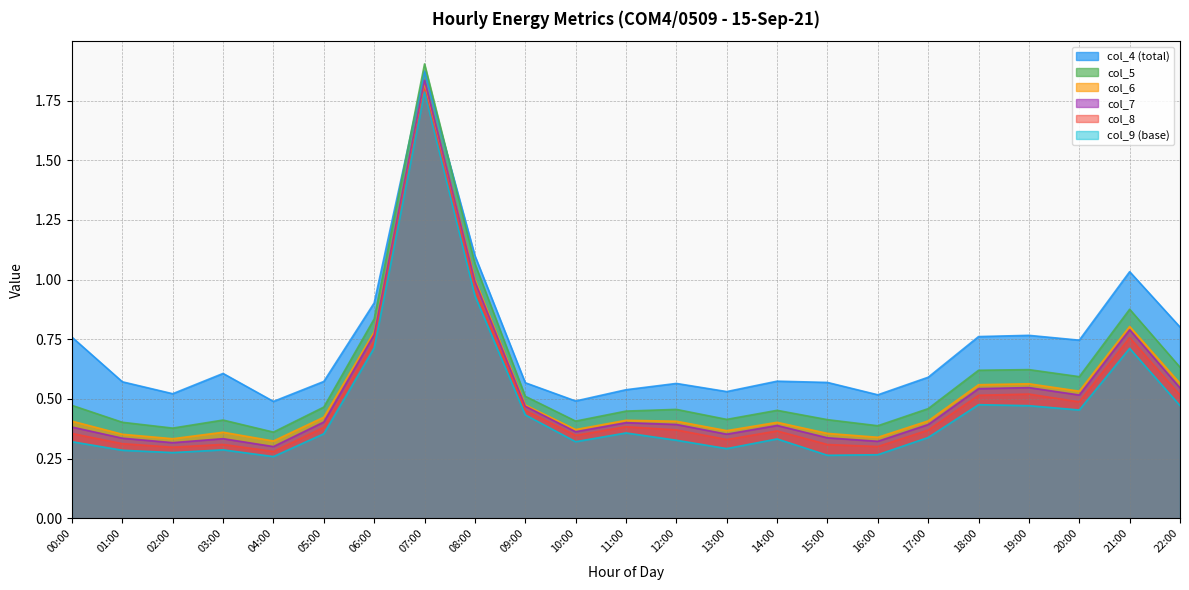

True or false: col_7 and col_9 intersect in this chart.

False